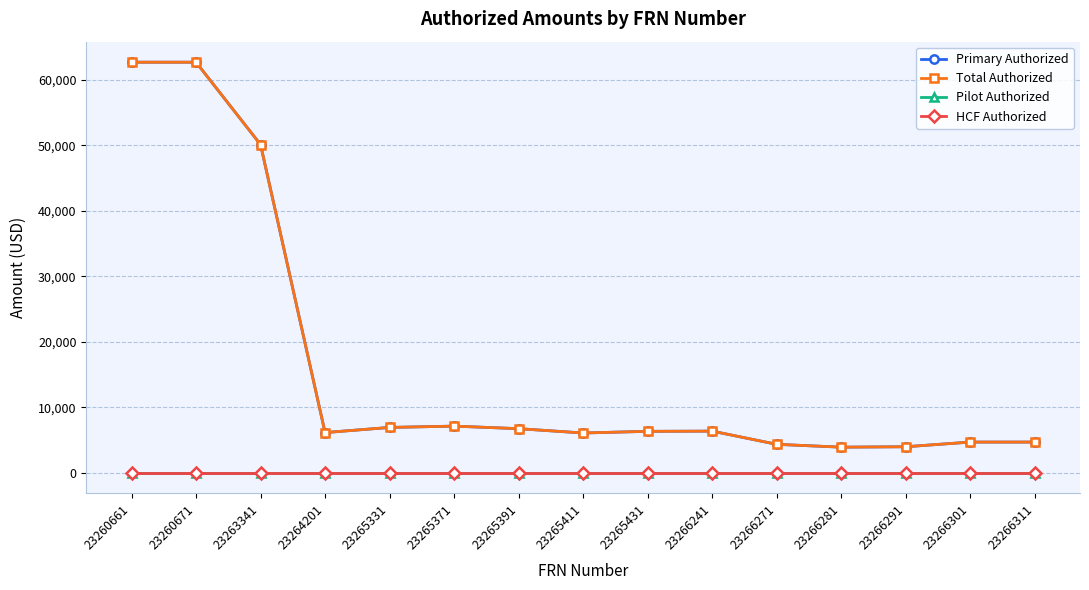

Does the chart have visible grid lines?

Yes